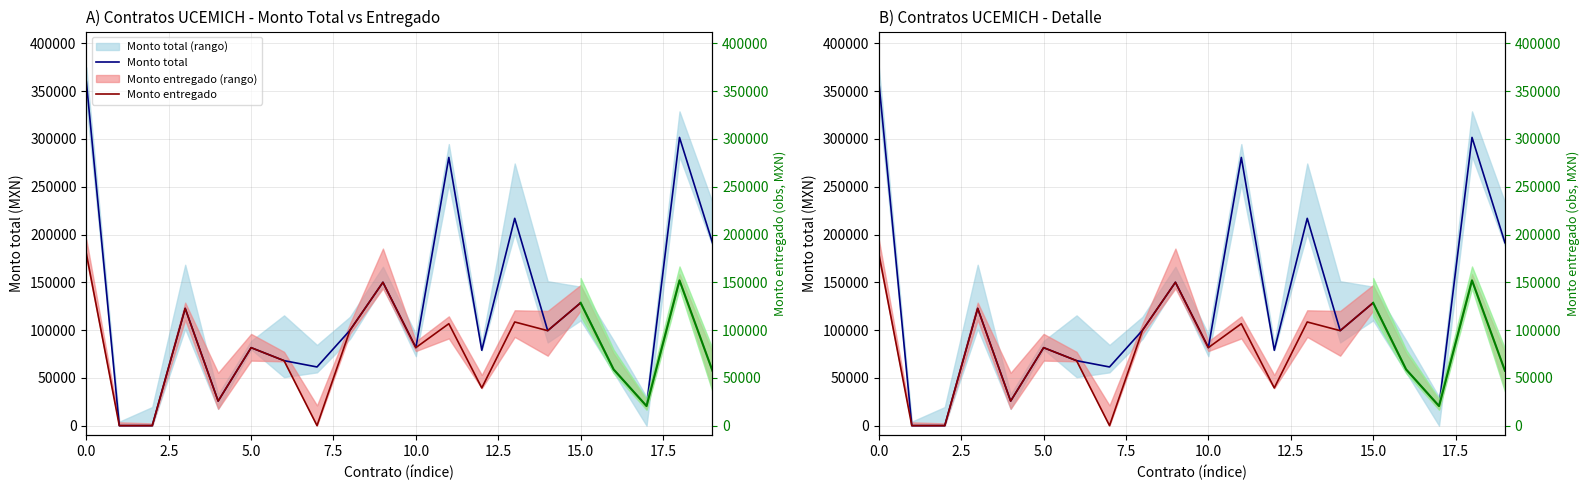

The value of Monto entregado at UCEMICH-EM-AD-151/2019-1 is 152000.0. True or false?

True